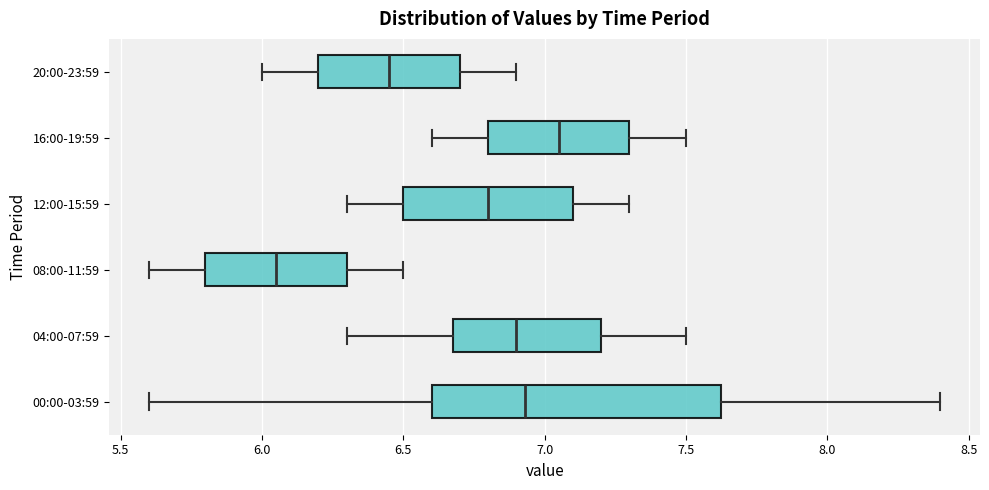

Reading bottom to top, read every box against the x-axis: the position of its median line, the range the box covers, and the ends of its whiskers. The values are not printed on the chart, so give them approximately, as read against the axis.

00:00-03:59: median 6.95, box 6.60 to 7.65, whiskers 5.60 to 8.40
04:00-07:59: median 6.90, box 6.70 to 7.20, whiskers 6.30 to 7.50
08:00-11:59: median 6.05, box 5.80 to 6.30, whiskers 5.60 to 6.50
12:00-15:59: median 6.80, box 6.50 to 7.10, whiskers 6.30 to 7.30
16:00-19:59: median 7.05, box 6.80 to 7.30, whiskers 6.60 to 7.50
20:00-23:59: median 6.45, box 6.20 to 6.70, whiskers 6.00 to 6.90